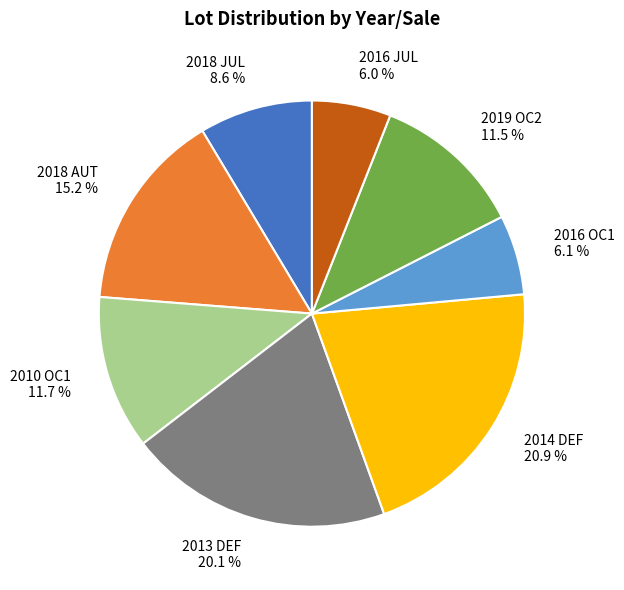

Which has a higher value, 2016 OC1 or 2014 DEF?

2014 DEF